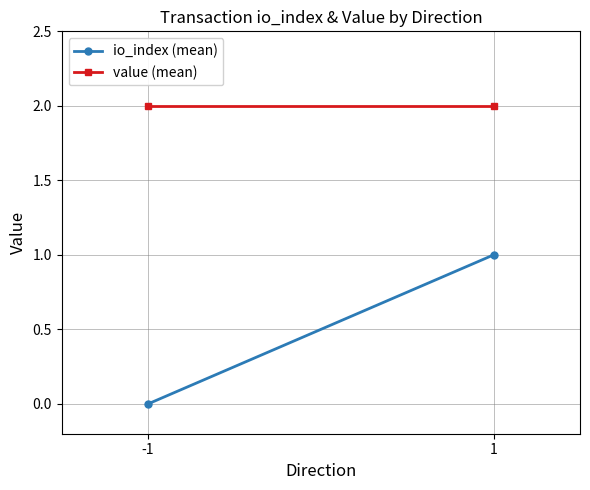

Rank the categories by value (mean) value from lowest to highest.

-1, 1